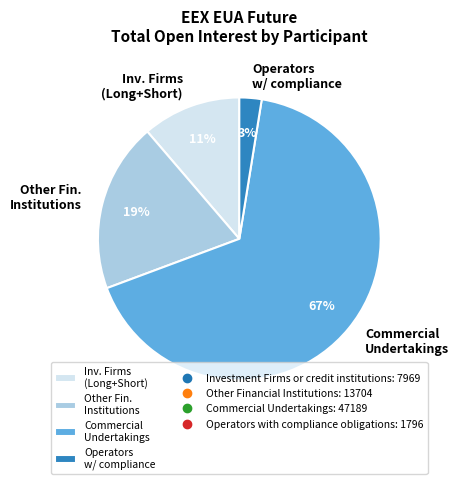

Is the sum of Operators w/ compliance and Inv. Firms (Long+Short) greater than half?

No